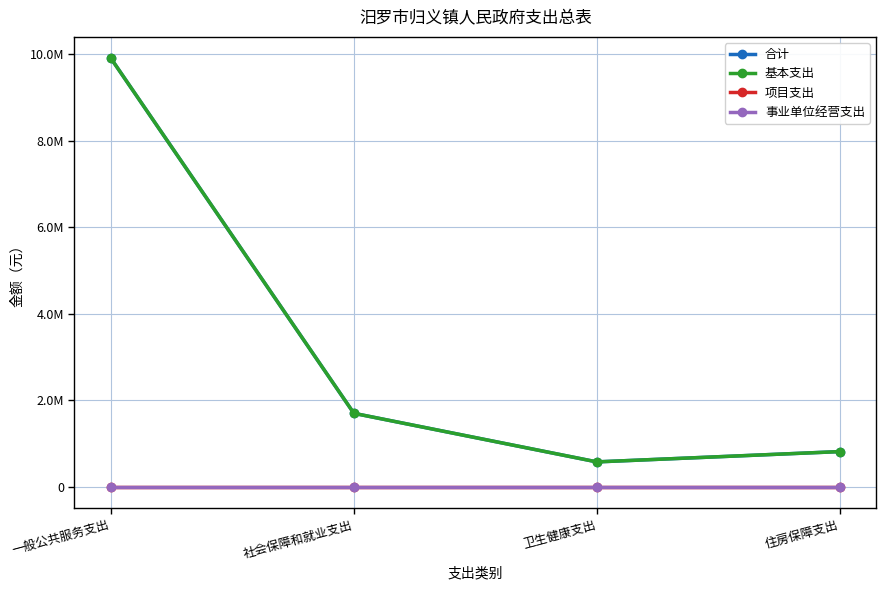

Does the chart have visible grid lines?

Yes